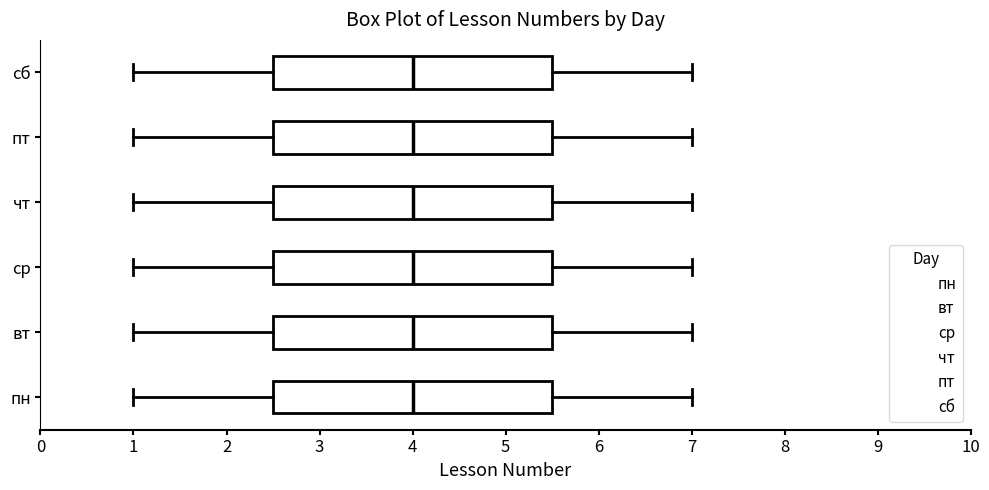

Where is the left edge of the box for пн on the x-axis? The values are not printed on the chart, so give them approximately, as read against the axis.

2.5